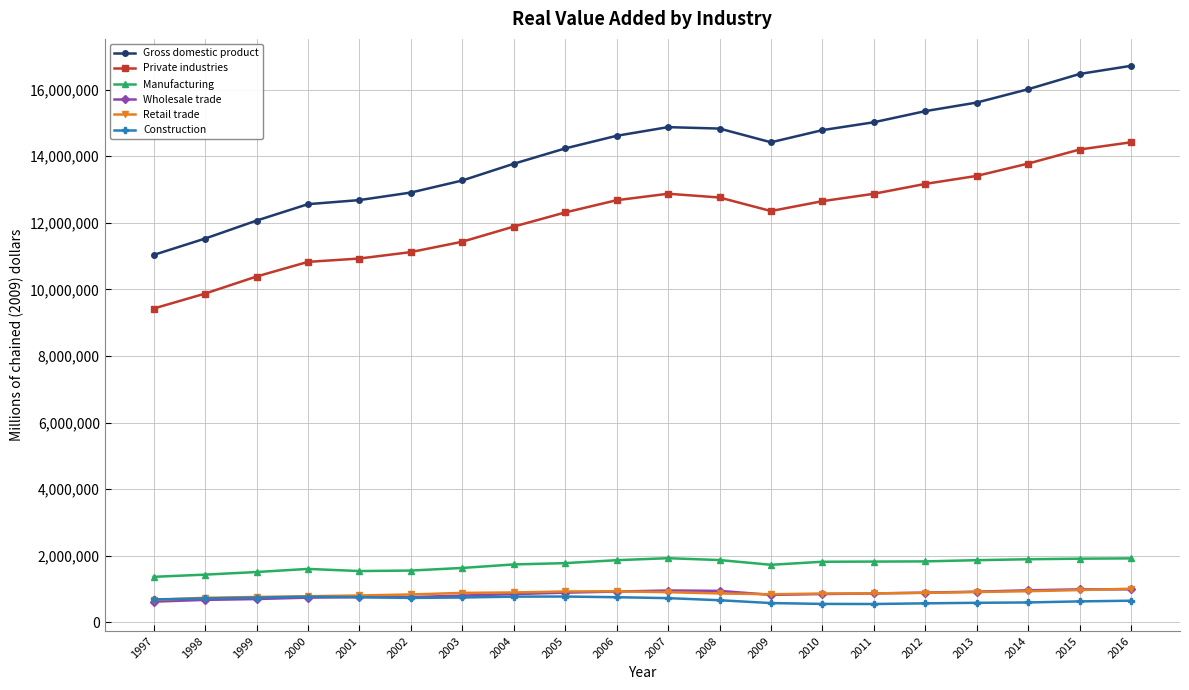

What is the maximum value for Gross domestic product?

16716164